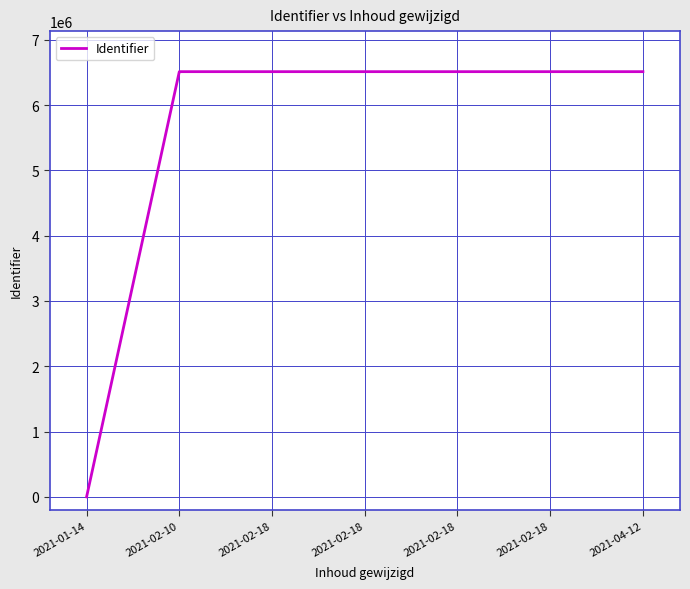

Is this an area chart (filled region under the line)?

No